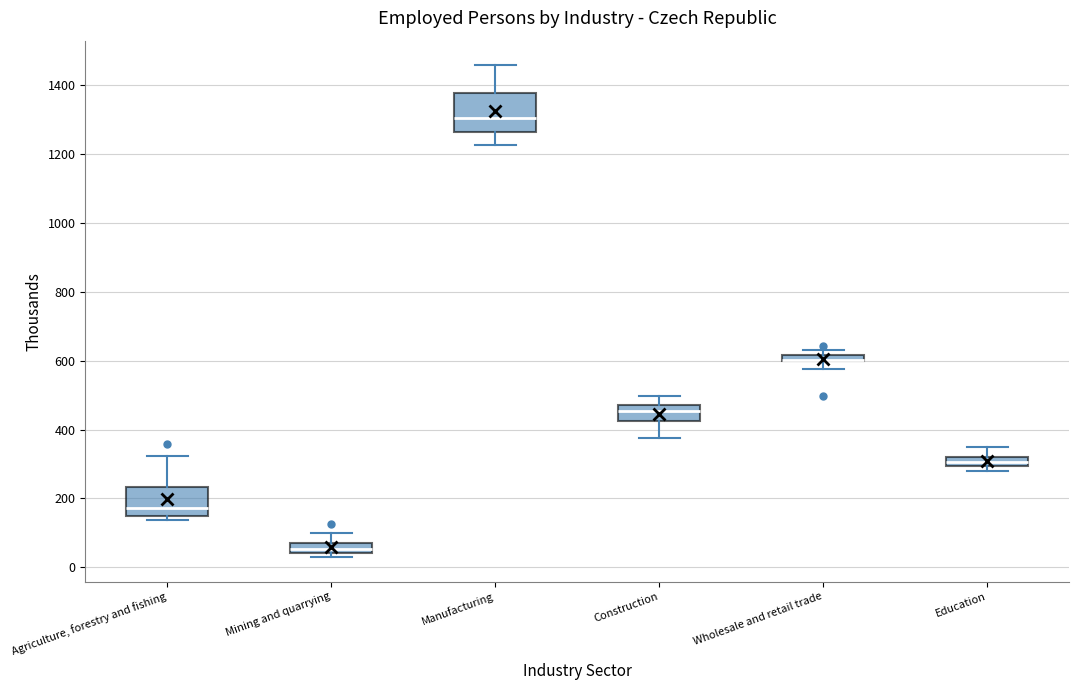

Which box is the tallest, from its lower edge to its upper edge?

Manufacturing